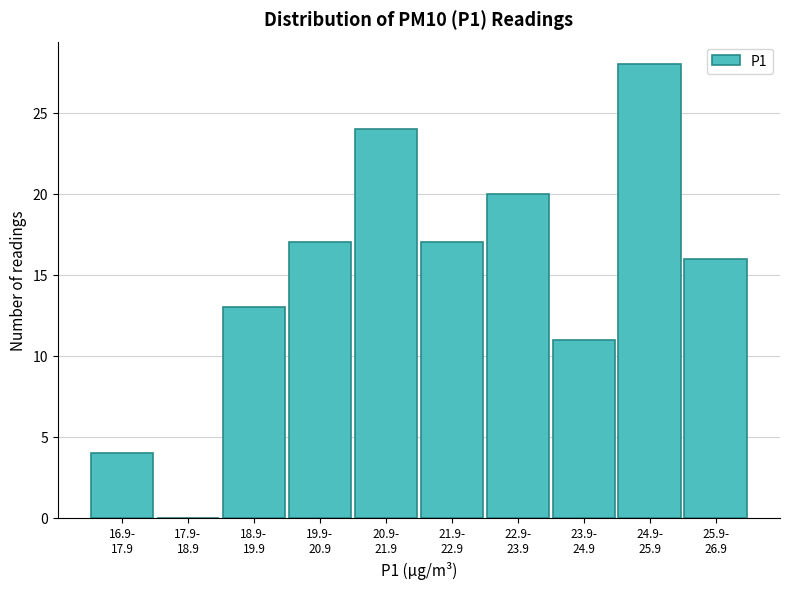

What is the sum of all values?

150